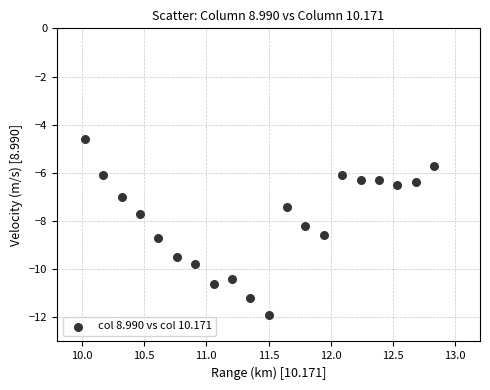

What is the range of X values (max minus min)?

2.8